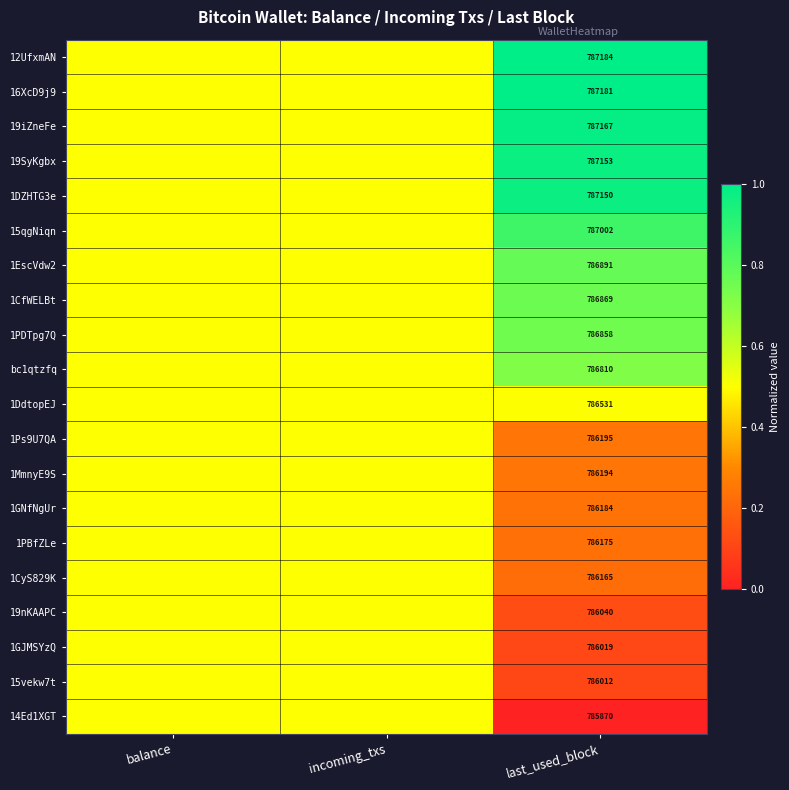

What is the difference between the highest and lowest values at last_used_block?

1314.0